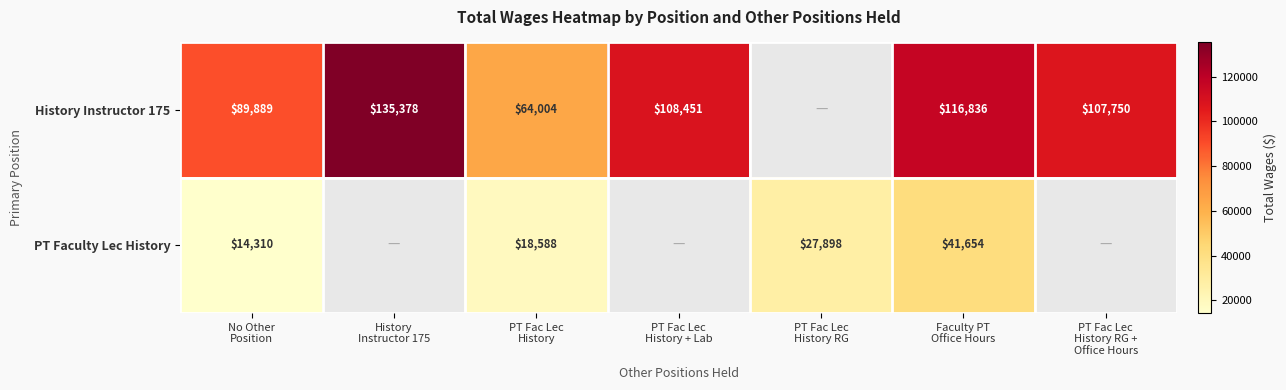

Which label corresponds to the largest value in the chart?

History
Instructor 175